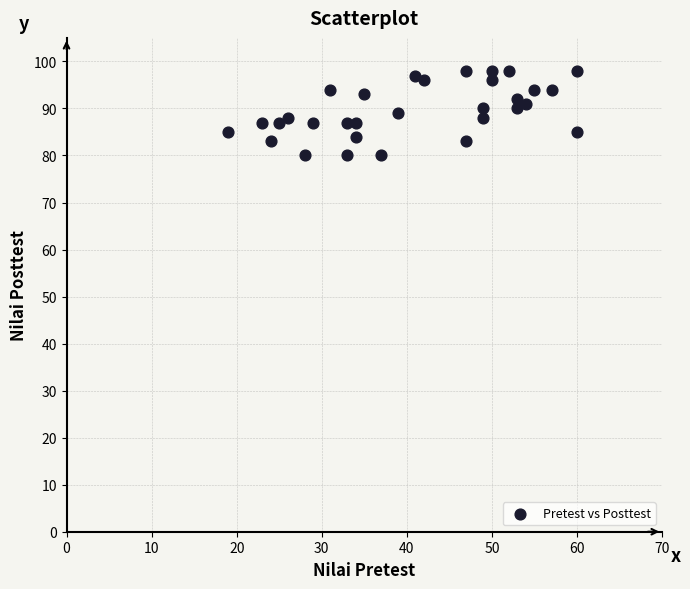

What is the range of Y values (max minus min)?

18